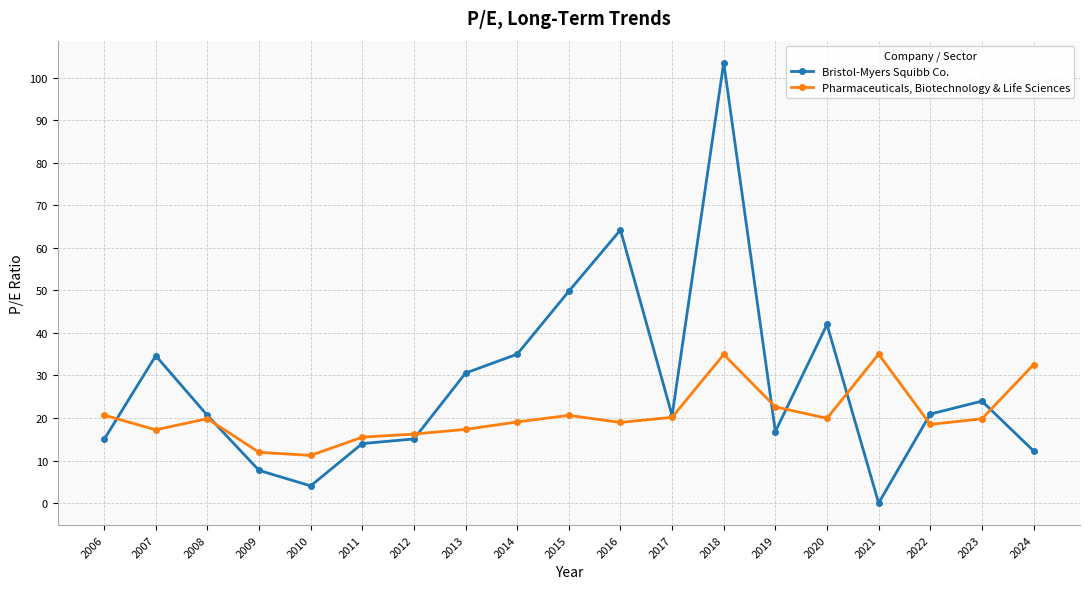

The value of Pharmaceuticals, Biotechnology & Life Sciences at 2018 is 34.9. True or false?

True